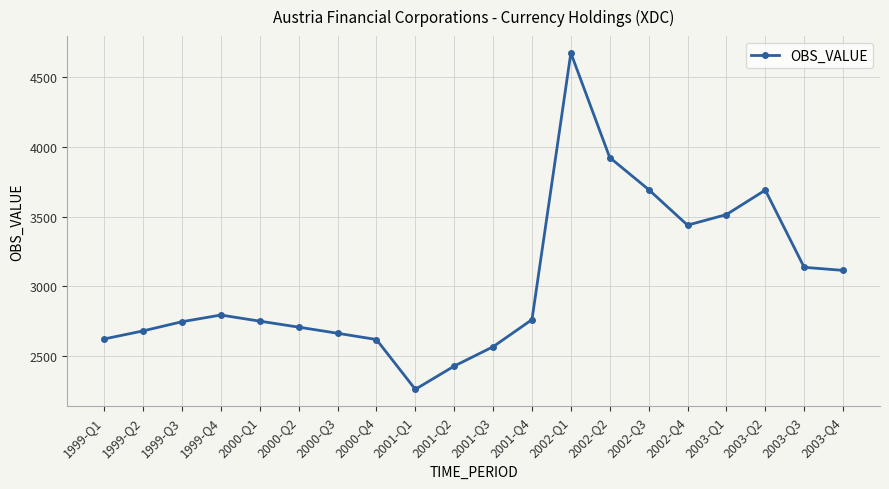

At which label does the data first exceed 2759?

1999-Q4